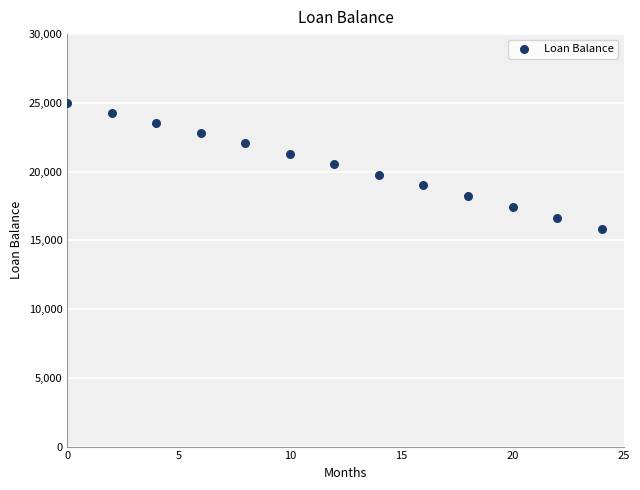

What is the range of Y values (max minus min)?

9171